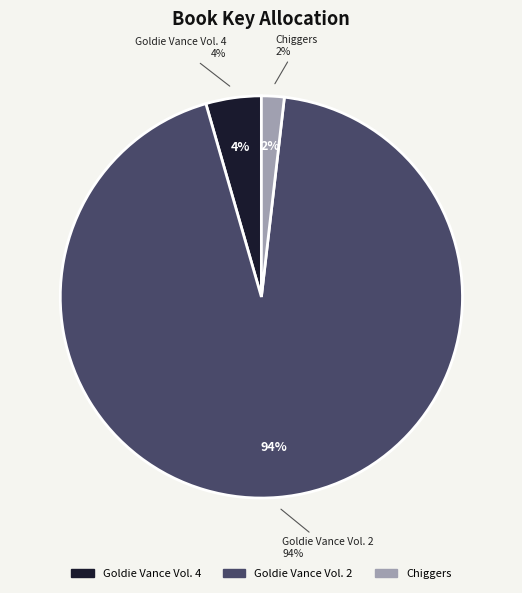

What is the majority slice?

Goldie Vance Vol. 2